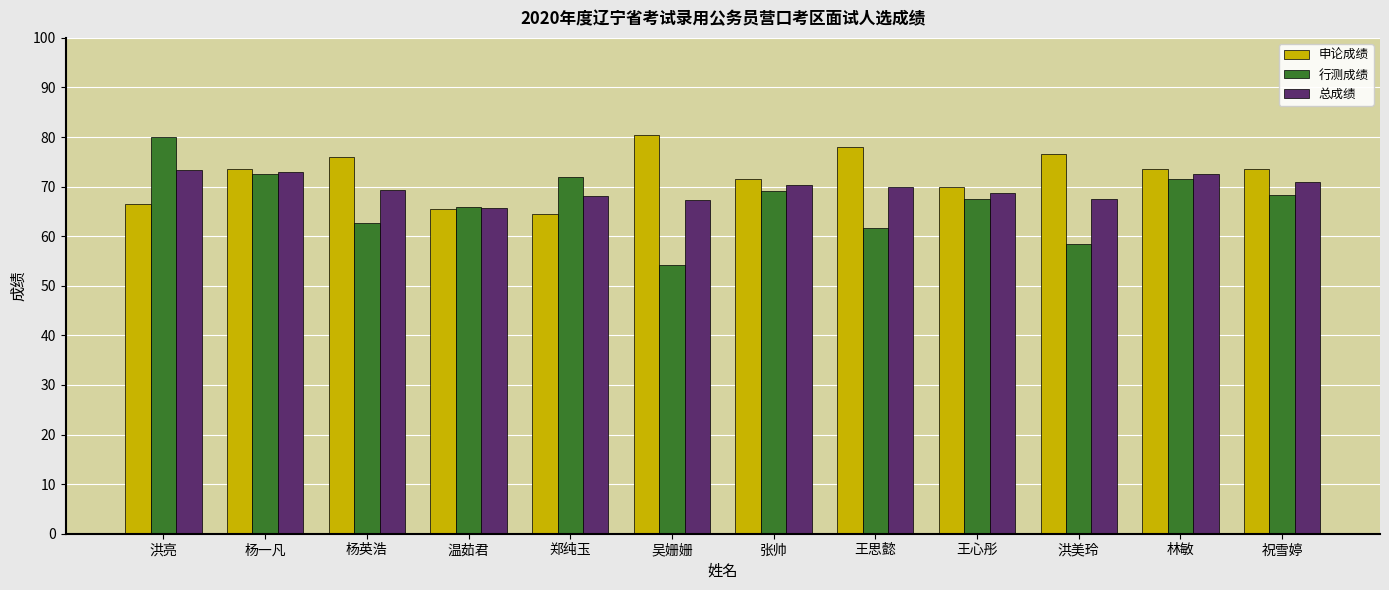

What is the sum of all 总成绩 values?

836.7